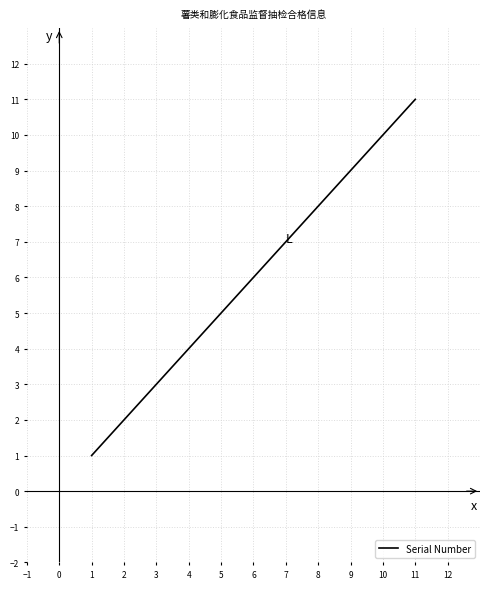

Reading left to right, transcribe all the data shown in this chart.

1	2	3	4	5	6	7	8	9	10	11